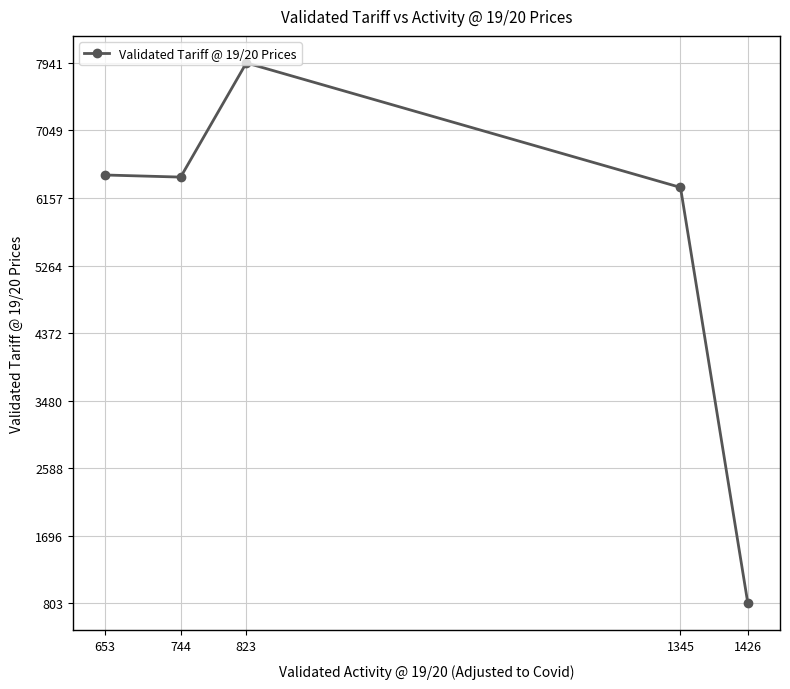

What is the change in value from 653 to 823?

+1480.1